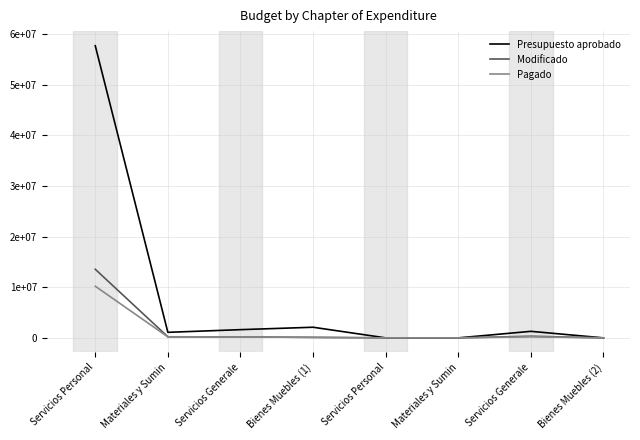

Does the chart have visible grid lines?

Yes